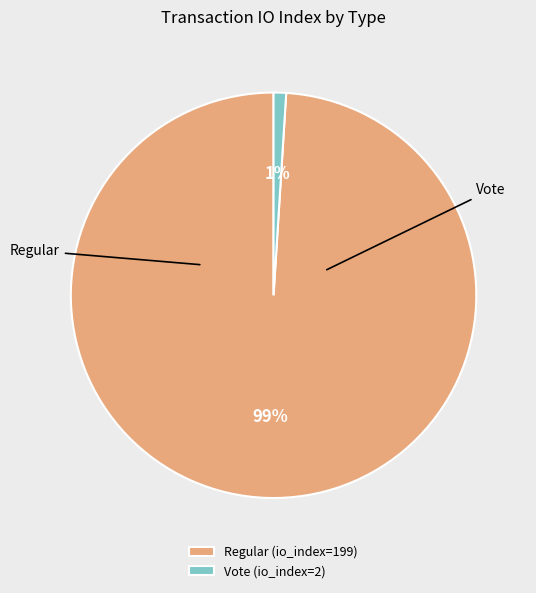

How many segments does this pie chart have?

2